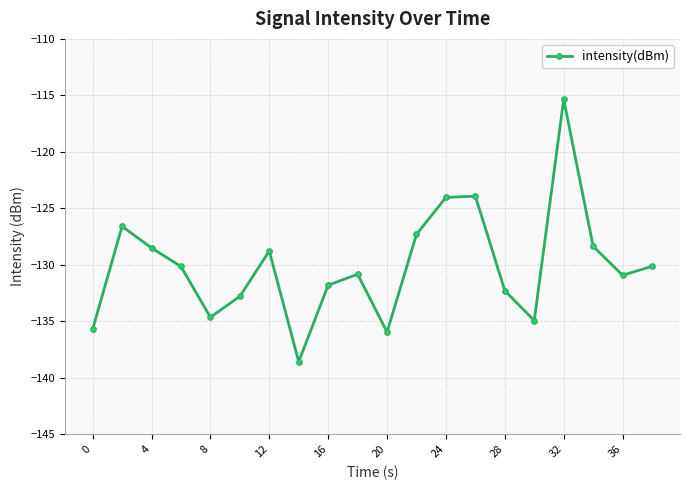

How many points are higher than both their immediate neighbors (excluding endpoints)?

5